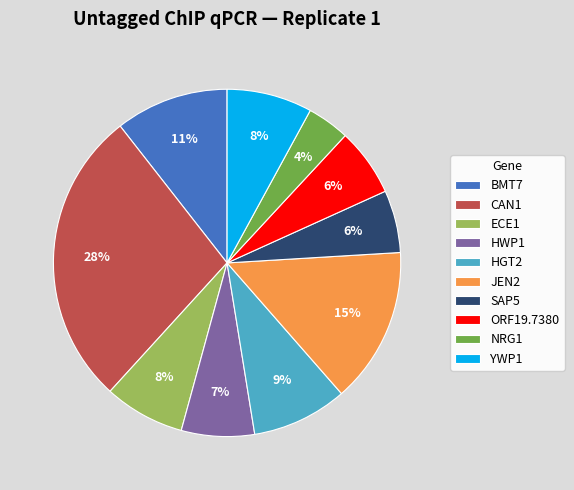

The ECE1 slice represents 8% of the pie. True or false?

True